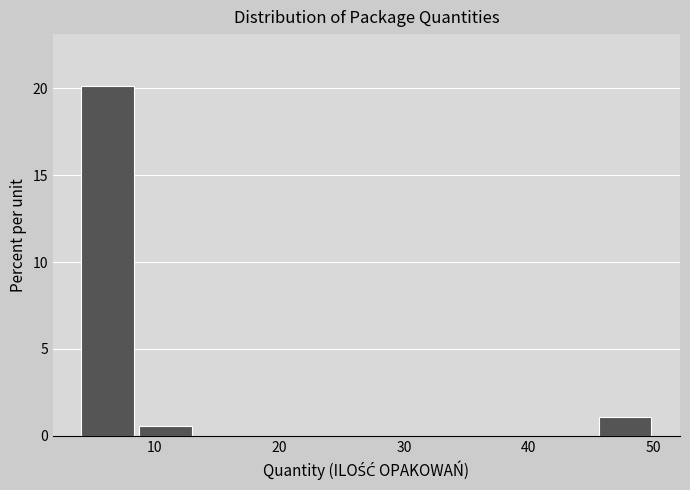

How tall is the bar that spans 45.4 to 50.0 on the x-axis? Neither the bar edges nor the heights are printed on the chart, so give them approximately, as read against the axes.

1.0